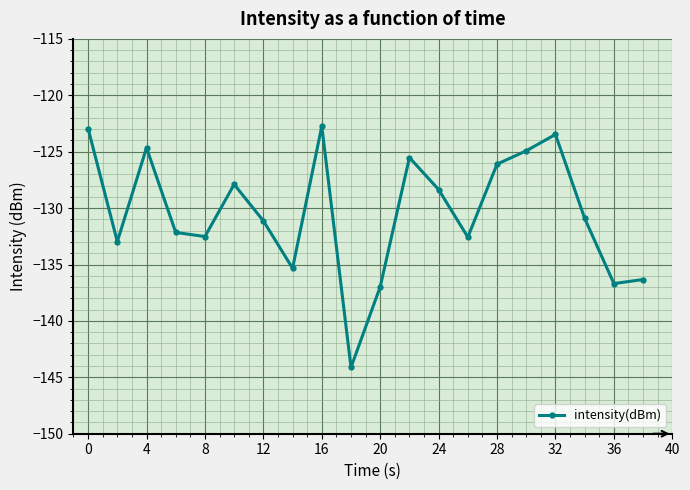

What is the value of the 16th point from the left?

-124.9